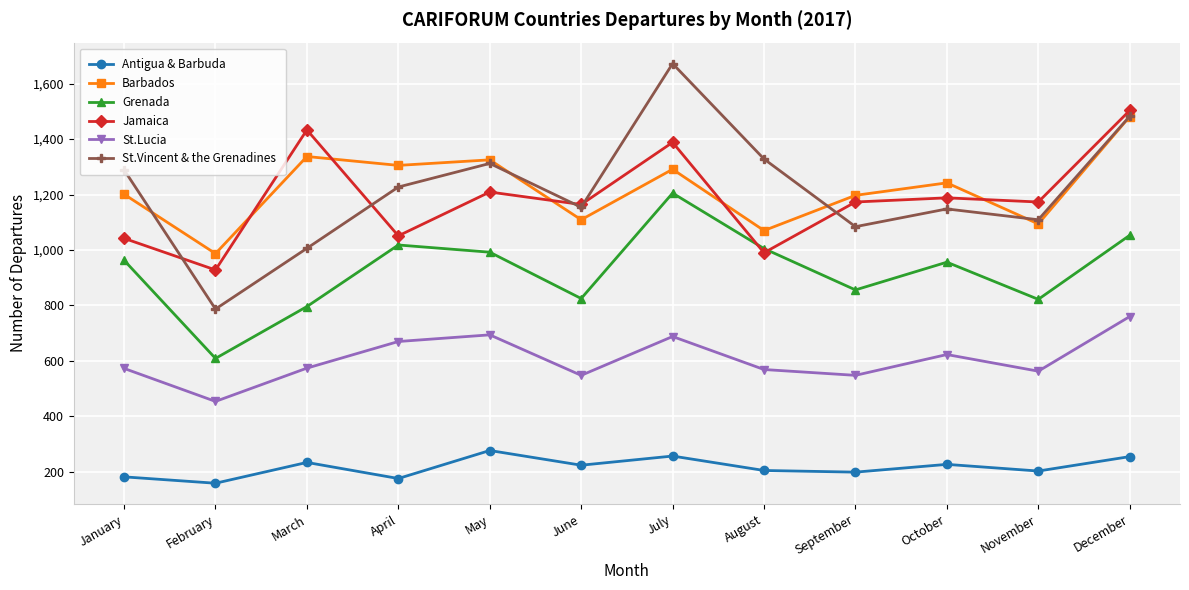

What value does the Grenada series have at October?

956